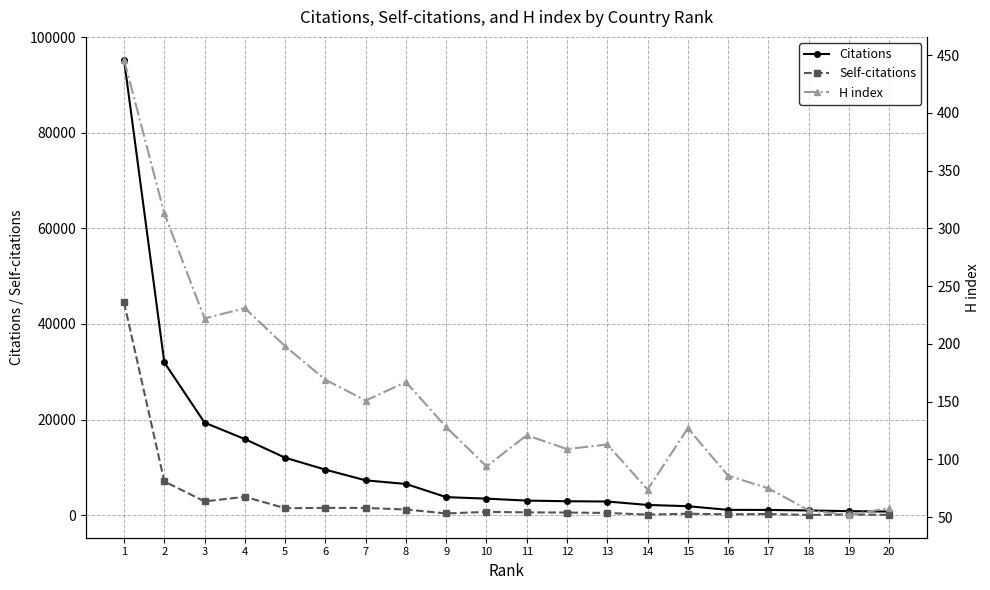

What is the approximate value of H index at 10, to the nearest 10?

90